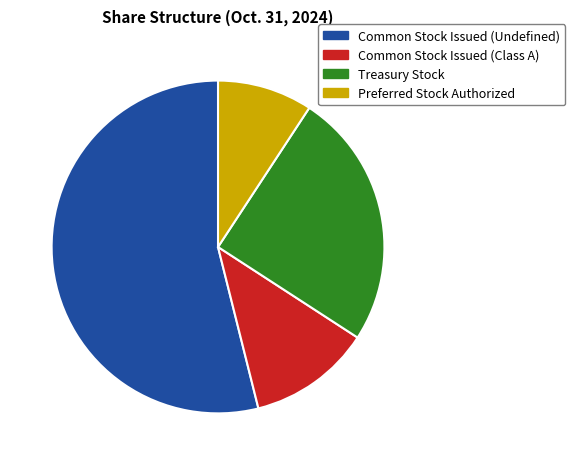

Is there any slice that represents more than half of the pie?

Yes